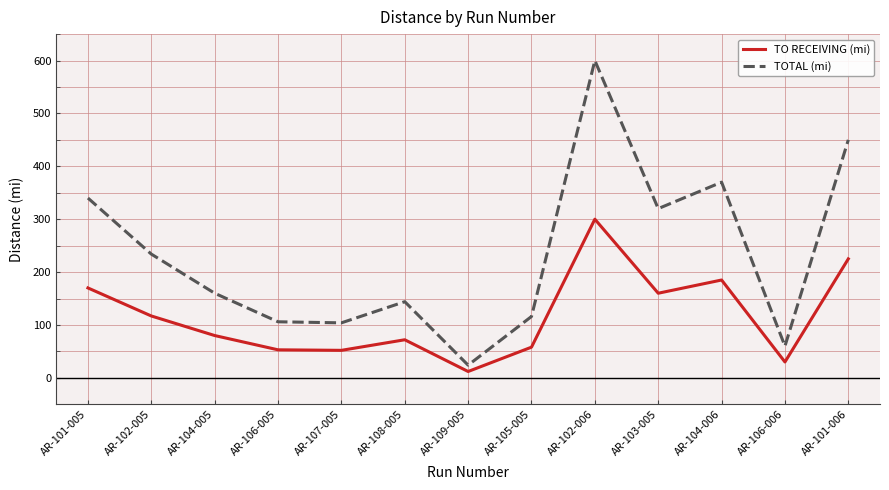

The TOTAL (mi) series shows 597 at AR-101-006. True or false?

False